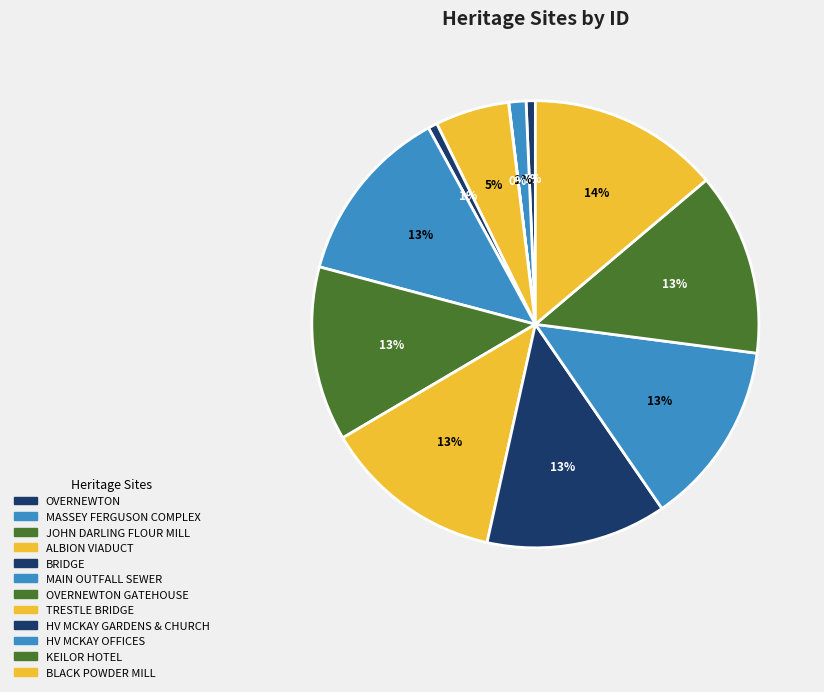

How many segments does this pie chart have?

12